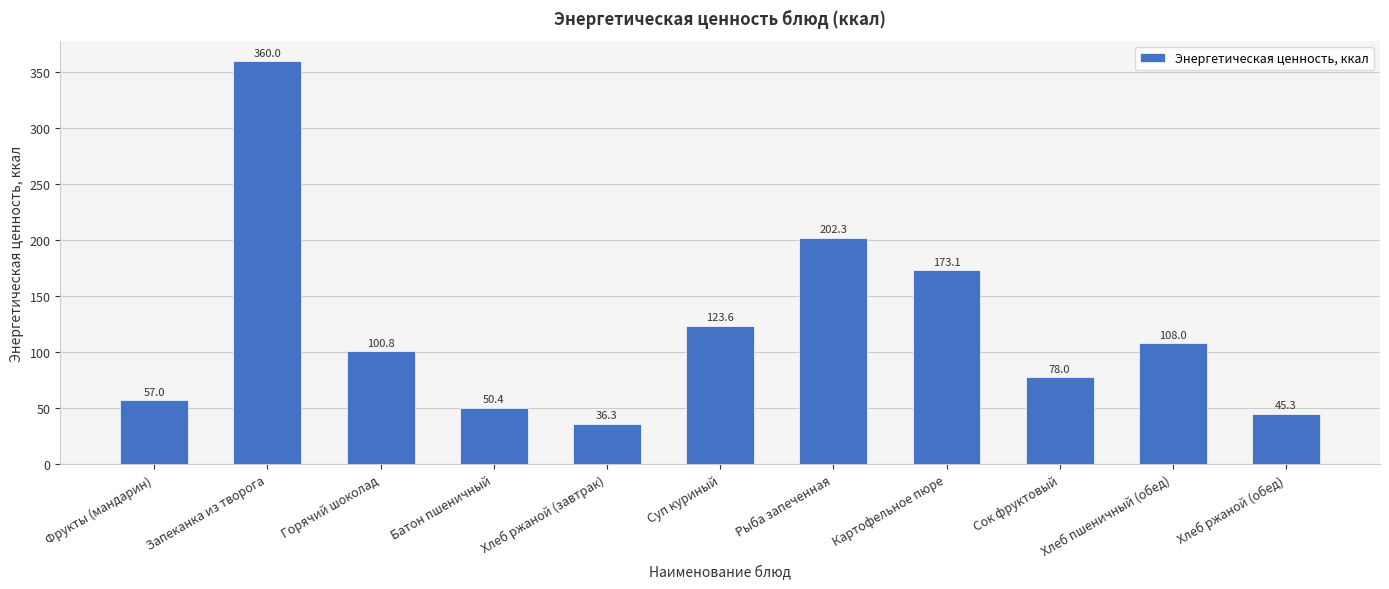

What is the difference between the maximum and minimum values?

323.7